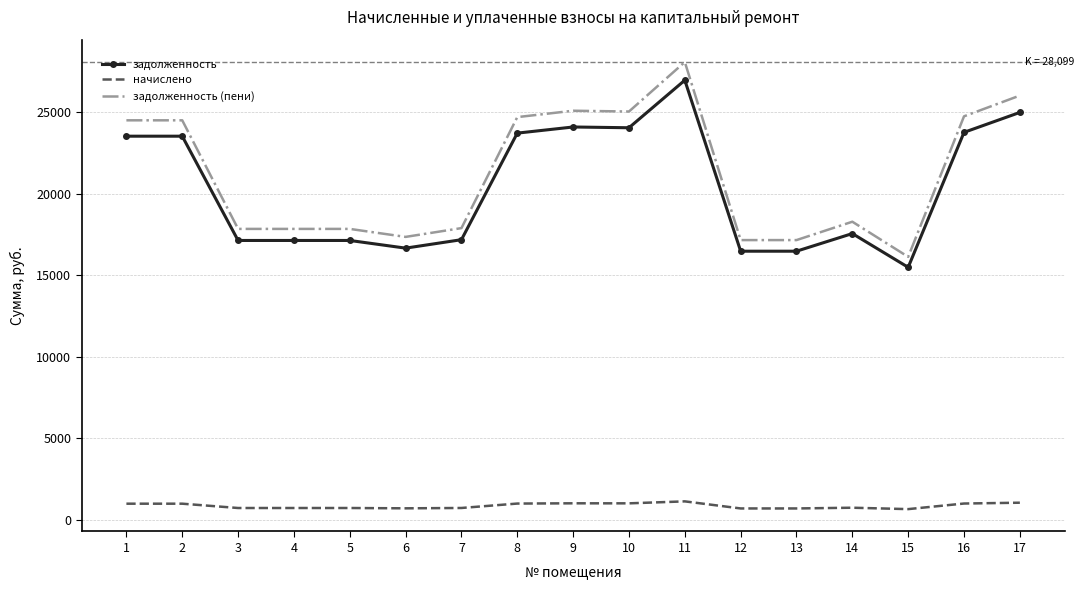

What is the maximum value for задолженность?

26981.4